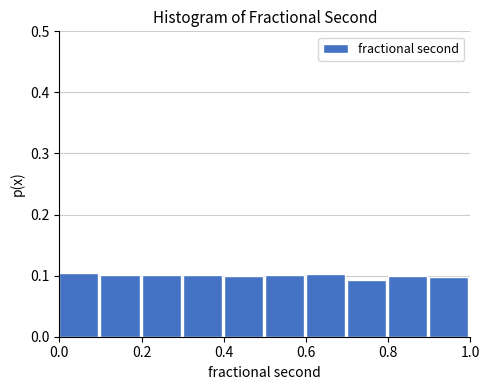

Reading left to right, transcribe this chart: for each bar, give the range it covers on the x-axis and its height. The values are not printed on the chart, so give them approximately, as read against the axis.

0.0 to 0.1: 0.10
0.1 to 0.2: 0.10
0.2 to 0.3: 0.10
0.3 to 0.4: 0.10
0.4 to 0.5: 0.10
0.5 to 0.6: 0.10
0.6 to 0.7: 0.10
0.7 to 0.8: 0.09
0.8 to 0.9: 0.10
0.9 to 1.0: 0.10